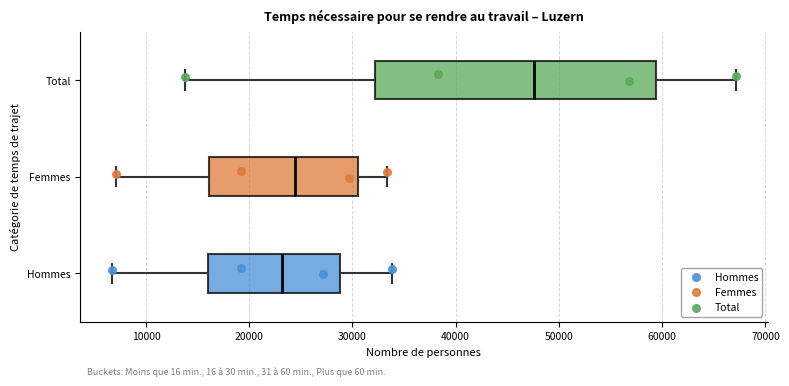

Which box has the furthest to the right median line?

Total